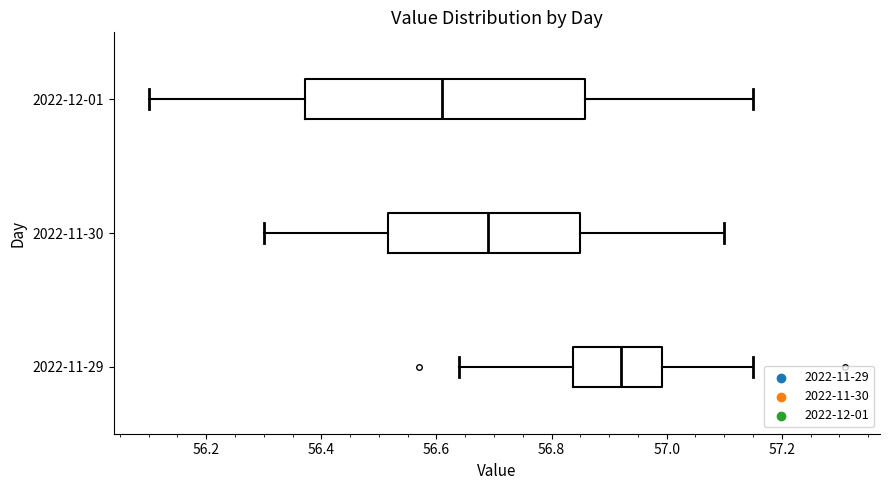

Where does the right whisker of the box for 2022-11-29 end on the x-axis? The values are not printed on the chart, so give them approximately, as read against the axis.

57.16